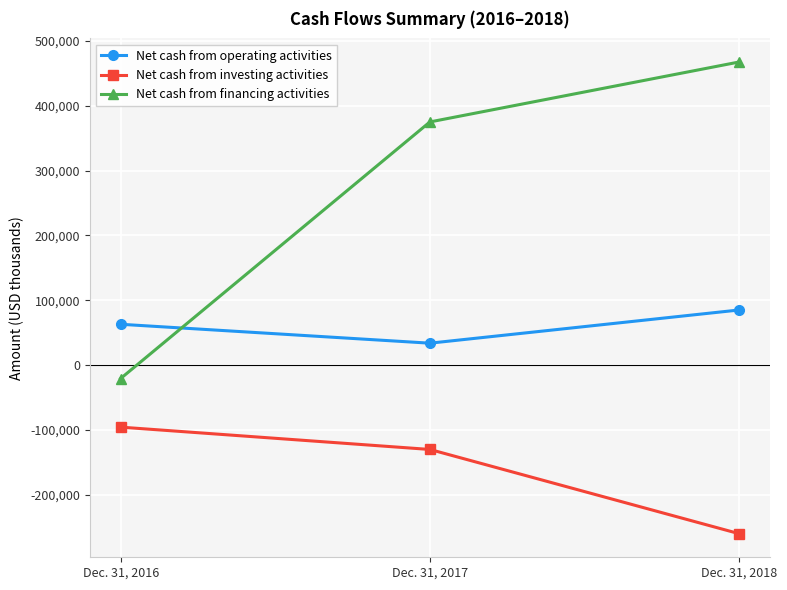

What are all the series names shown in the legend?

Net cash from operating activities, Net cash from investing activities, Net cash from financing activities